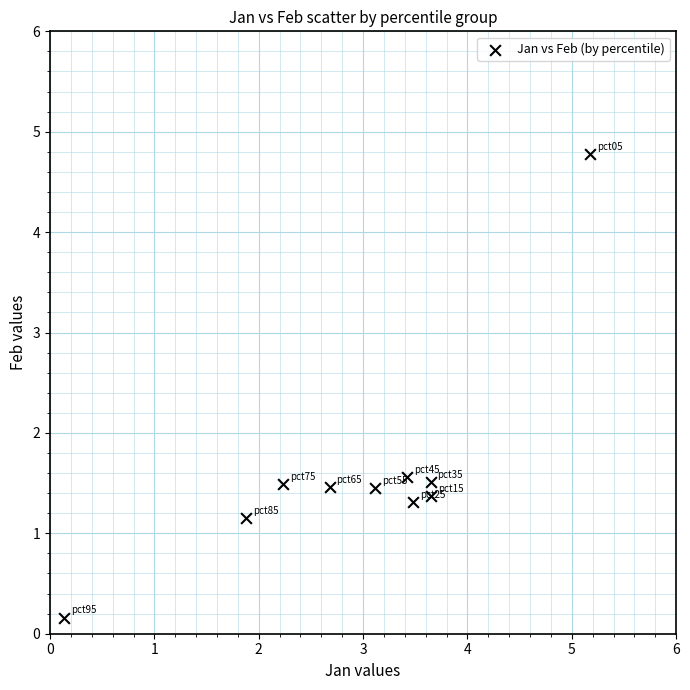

What is the range of X values (max minus min)?

5.0